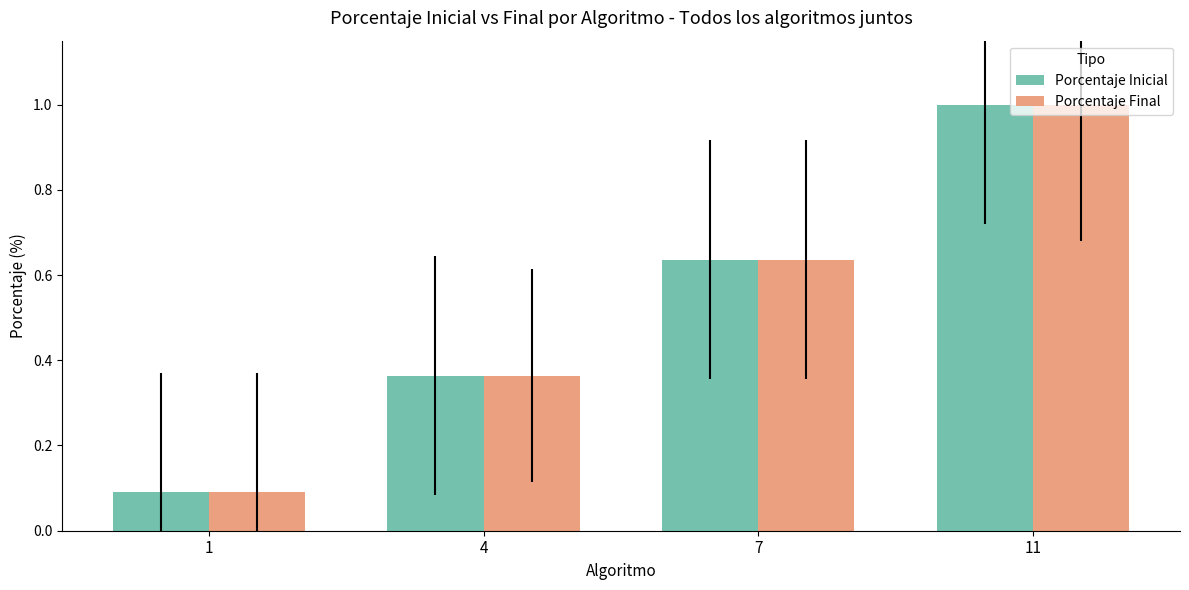

What are all the series names shown in the legend?

Porcentaje Inicial, Porcentaje Final